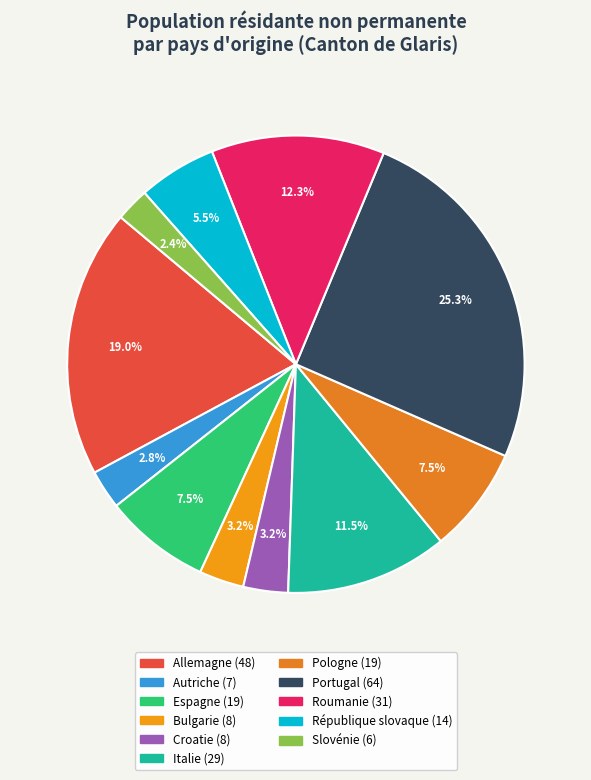

Is it true that Autriche is 3% of the pie?

True